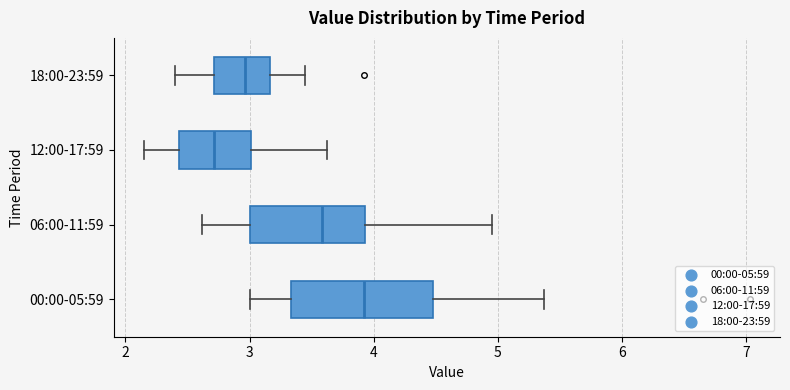

Reading bottom to top, transcribe this box plot: for each box, give where its median line is, the range the box spans, and where its two whiskers end, as read against the x-axis. The values are not printed on the chart, so give them approximately, as read against the axis.

00:00-05:59: median 3.9, box 3.3 to 4.5, whiskers 3.0 to 5.4
06:00-11:59: median 3.6, box 3.0 to 3.9, whiskers 2.6 to 5.0
12:00-17:59: median 2.7, box 2.4 to 3.0, whiskers 2.2 to 3.6
18:00-23:59: median 3.0, box 2.7 to 3.2, whiskers 2.4 to 3.5